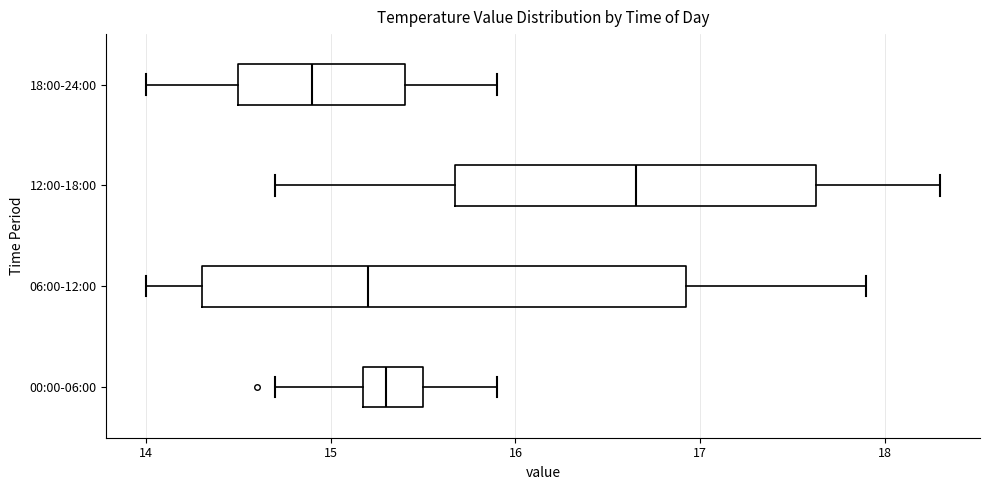

Reading bottom to top, transcribe this box plot: for each box, give where its median line is, the range the box spans, and where its two whiskers end, as read against the x-axis. The values are not printed on the chart, so give them approximately, as read against the axis.

00:00-06:00: median 15.3, box 15.2 to 15.5, whiskers 14.7 to 15.9
06:00-12:00: median 15.2, box 14.3 to 16.9, whiskers 14.0 to 17.9
12:00-18:00: median 16.7, box 15.7 to 17.6, whiskers 14.7 to 18.3
18:00-24:00: median 14.9, box 14.5 to 15.4, whiskers 14.0 to 15.9